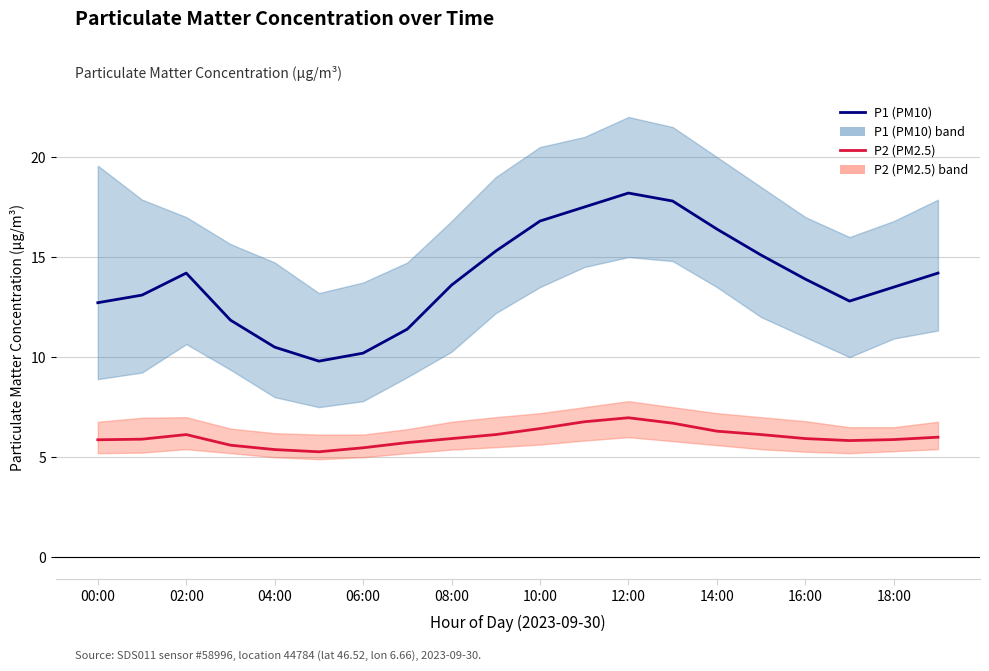

How many distinct data groups are displayed?

2